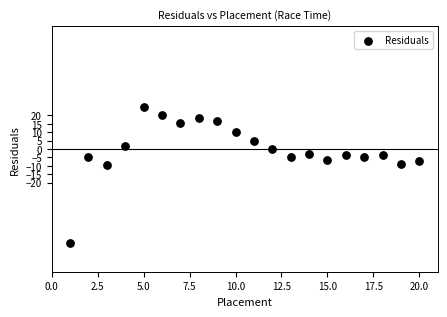

What is the range of Y values (max minus min)?

80.8